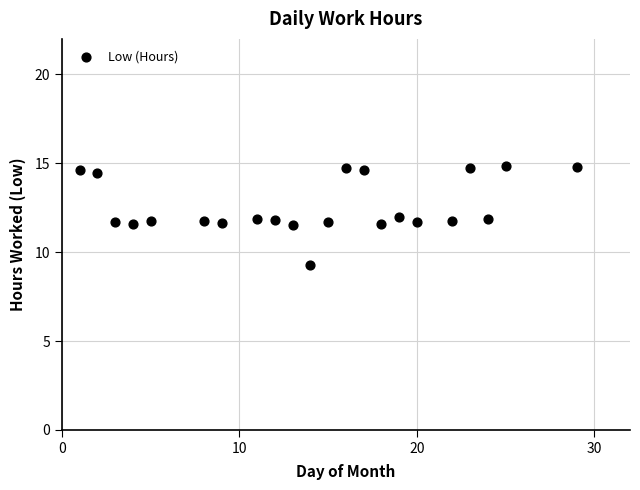

What is the range of Y values (max minus min)?

5.6